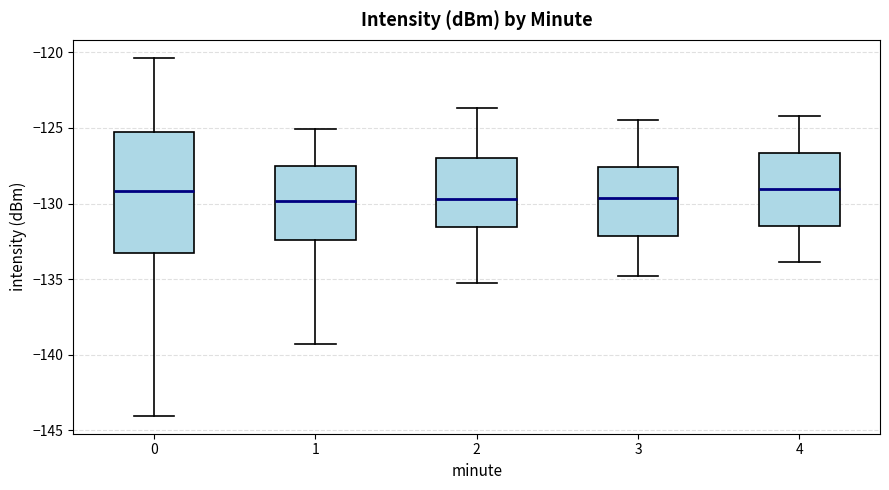

Comparing the boxes themselves (not the whiskers), which one is the tallest?

0